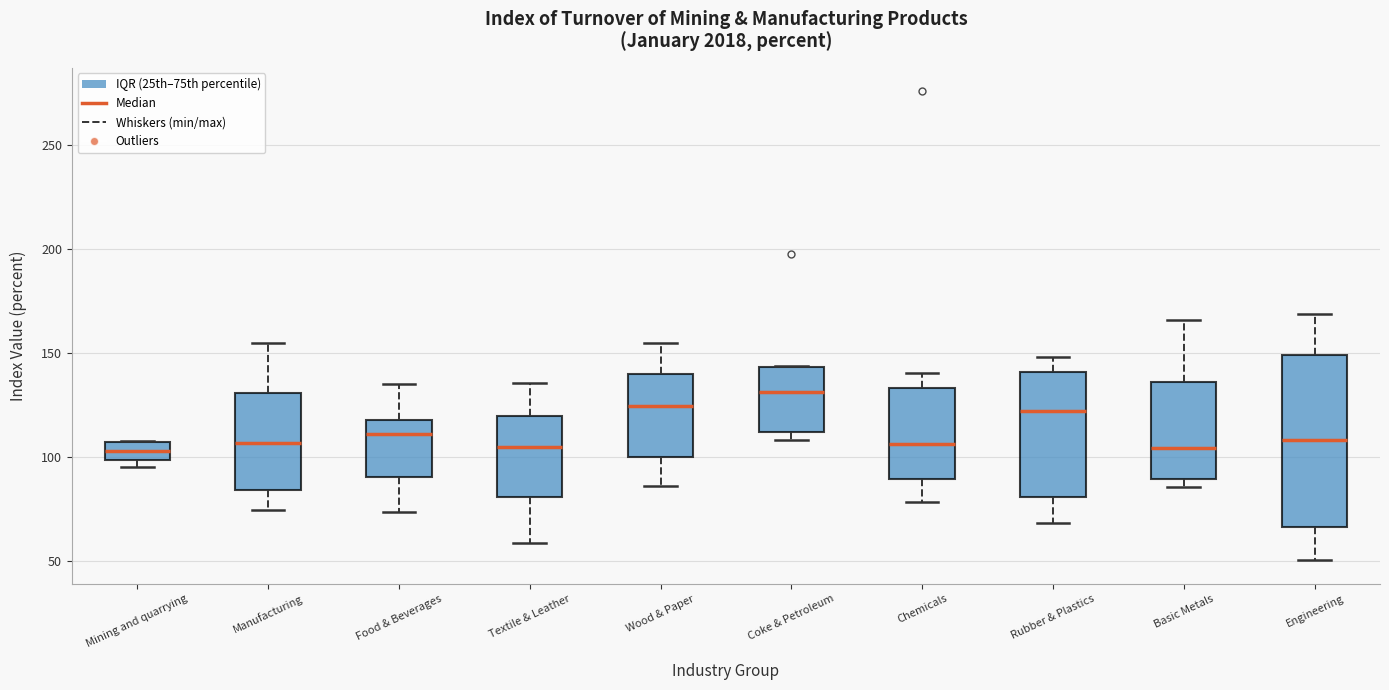

Reading left to right, read every box against the y-axis: the position of its median line, the range the box covers, and the ends of its whiskers. The values are not printed on the chart, so give them approximately, as read against the axis.

Mining and quarrying: median 105 (inside the box), box 100 to 105, whiskers 95 to 110
Manufacturing: median 105, box 85 to 130, whiskers 75 to 155
Food & Beverages: median 110, box 90 to 120, whiskers 75 to 135
Textile & Leather: median 105, box 80 to 120, whiskers 60 to 135
Wood & Paper: median 125, box 100 to 140, whiskers 85 to 155
Coke & Petroleum: median 130, box 110 to 145, whiskers 110 (just below the box's lower edge) to 145
Chemicals: median 105, box 90 to 135, whiskers 80 to 140
Rubber & Plastics: median 120, box 80 to 140, whiskers 70 to 150
Basic Metals: median 105, box 90 to 135, whiskers 85 to 165
Engineering: median 110, box 65 to 150, whiskers 50 to 170